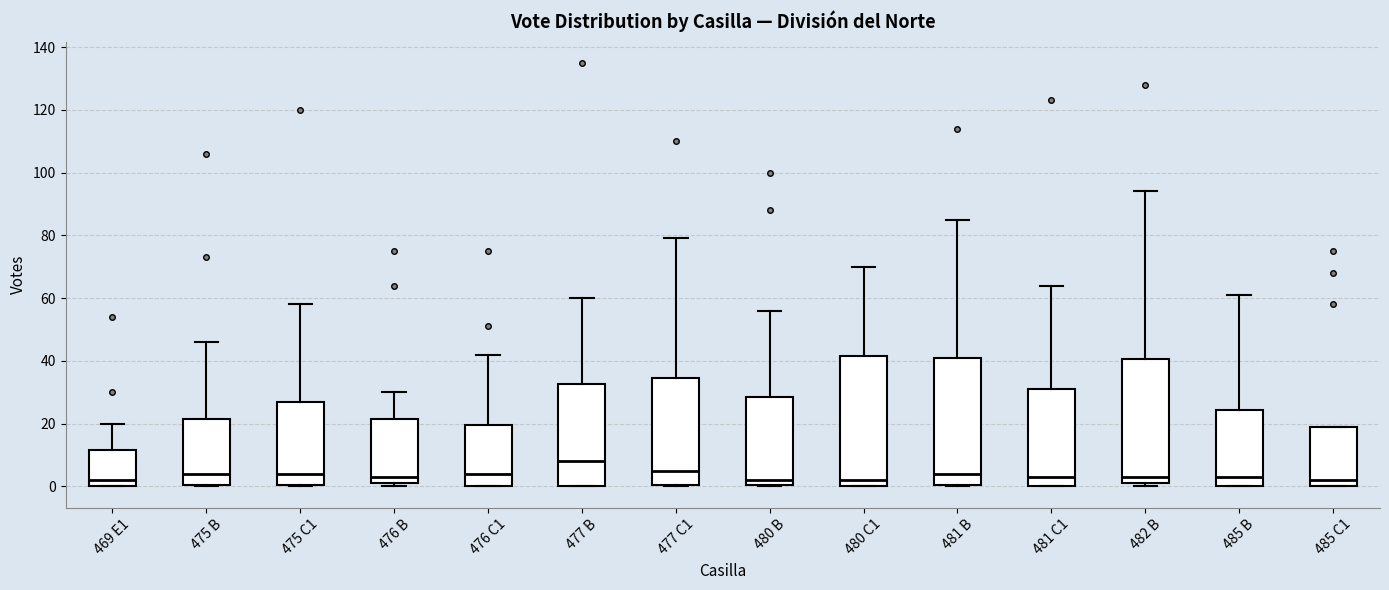

Reading left to right, read every box against the y-axis: the position of its median line, the range the box covers, and the ends of its whiskers. The values are not printed on the chart, so give them approximately, as read against the axis.

469 E1: median 2, box 0 to 12, whiskers 0 to 20
475 B: median 4, box 0 to 22, whiskers 0 to 46
475 C1: median 4, box 0 to 28, whiskers 0 to 58
476 B: median 4, box 2 to 22, whiskers 0 to 30
476 C1: median 4, box 0 to 20, whiskers 0 to 42
477 B: median 8, box 0 to 32, whiskers 0 to 60
477 C1: median 6, box 0 to 34, whiskers 0 to 80
480 B: median 2, box 0 to 28, whiskers 0 to 56
480 C1: median 2, box 0 to 42, whiskers 0 to 70
481 B: median 4, box 0 to 42, whiskers 0 to 86
481 C1: median 4, box 0 to 32, whiskers 0 to 64
482 B: median 4, box 2 to 40, whiskers 0 to 94
485 B: median 4, box 0 to 24, whiskers 0 to 62
485 C1: median 2, box 0 to 20, whiskers 0 to 20